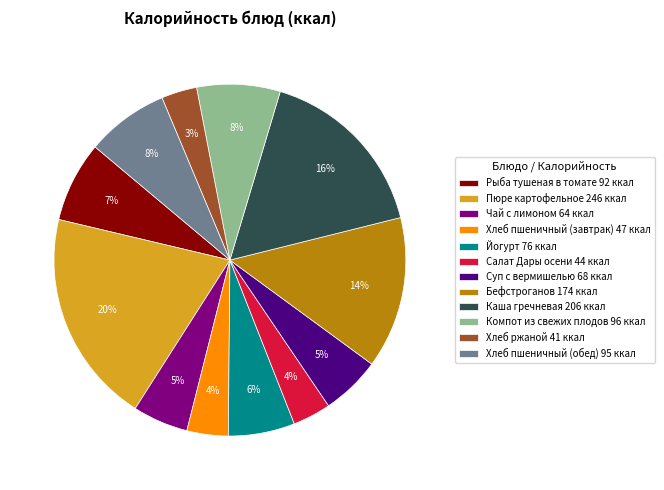

Count the number of slices in the pie.

12